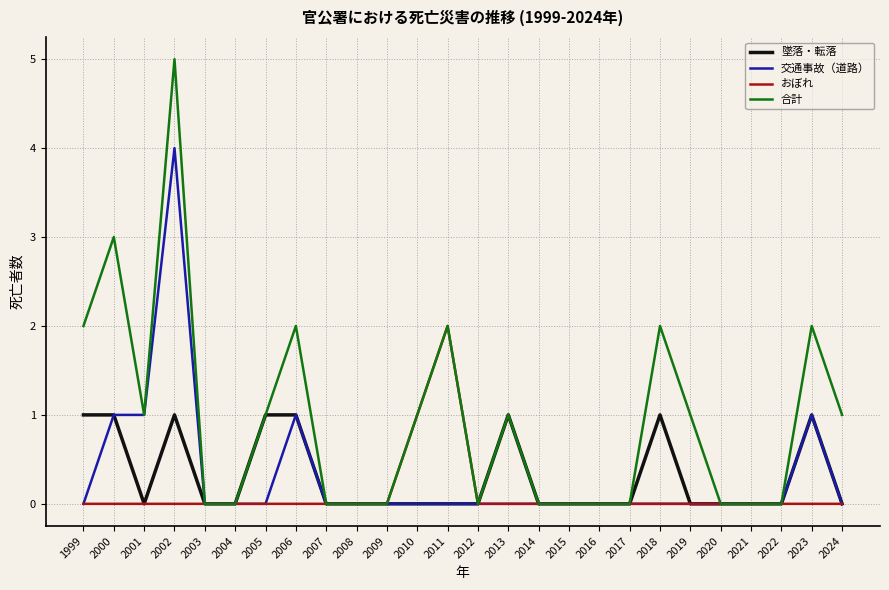

Reading left to right, what are all the values shown in this chart?

墜落・転落: 1999=1	2000=1	2001=0	2002=1	2003=0	2004=0	2005=1	2006=1	2007=0	2008=0	2009=0	2010=0	2011=0	2012=0	2013=1	2014=0	2015=0	2016=0	2017=0	2018=1	2019=0	2020=0	2021=0	2022=0	2023=1	2024=0
交通事故（道路）: 1999=0	2000=1	2001=1	2002=4	2003=0	2004=0	2005=0	2006=1	2007=0	2008=0	2009=0	2010=0	2011=0	2012=0	2013=0	2014=0	2015=0	2016=0	2017=0	2018=0	2019=0	2020=0	2021=0	2022=0	2023=1	2024=0
おぼれ: 1999=0	2000=0	2001=0	2002=0	2003=0	2004=0	2005=0	2006=0	2007=0	2008=0	2009=0	2010=1	2011=2	2012=0	2013=0	2014=0	2015=0	2016=0	2017=0	2018=0	2019=0	2020=0	2021=0	2022=0	2023=0	2024=0
合計: 1999=2	2000=3	2001=1	2002=5	2003=0	2004=0	2005=1	2006=2	2007=0	2008=0	2009=0	2010=1	2011=2	2012=0	2013=1	2014=0	2015=0	2016=0	2017=0	2018=2	2019=1	2020=0	2021=0	2022=0	2023=2	2024=1